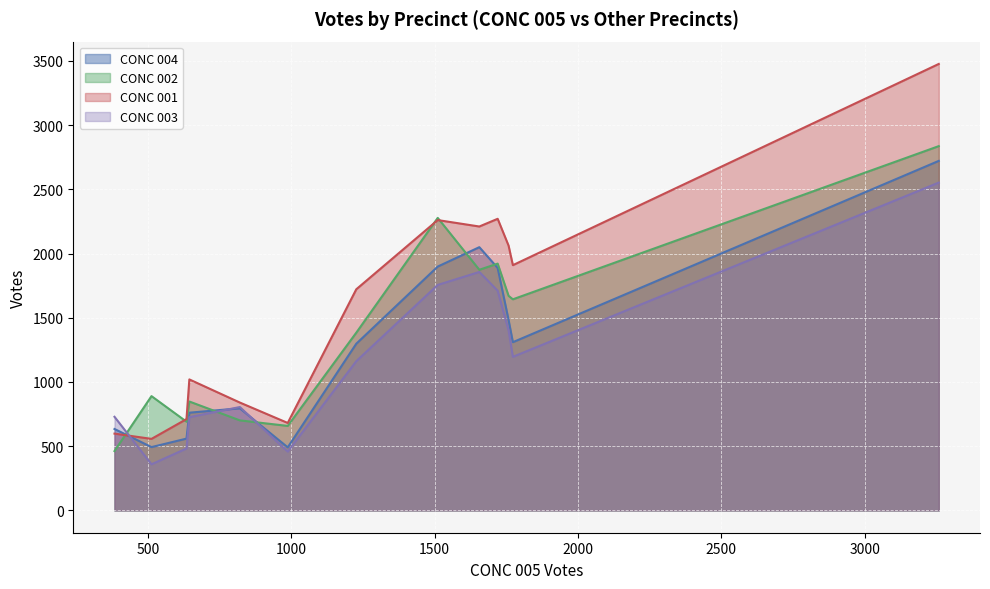

At how many categories does at least one series exceed 1642?

7